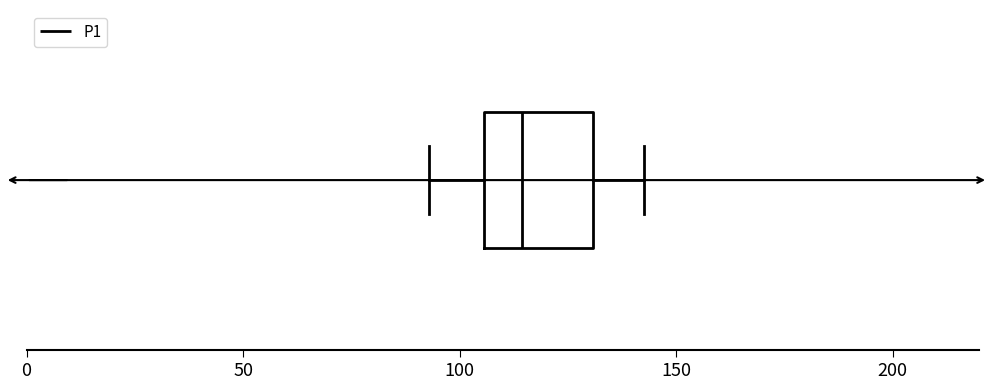

Where does the right whisker of the box end on the x-axis? The values are not printed on the chart, so give them approximately, as read against the axis.

145